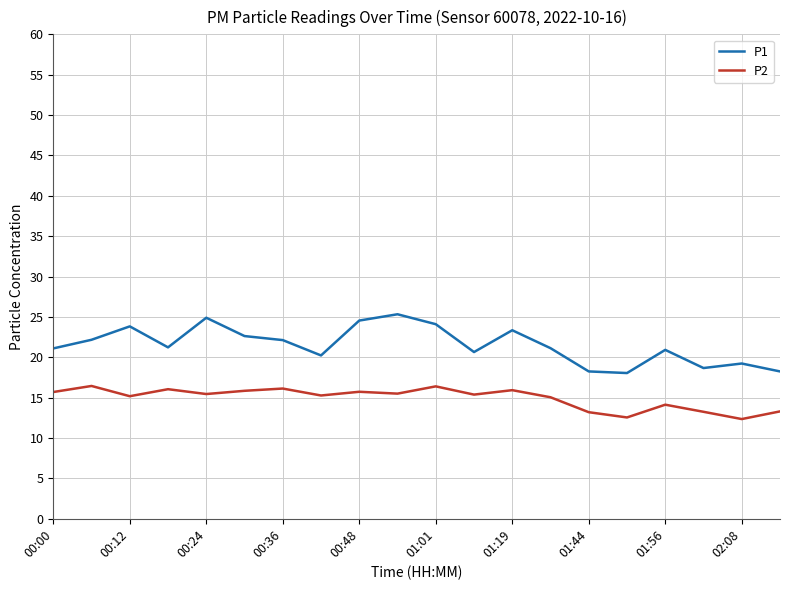

What is the difference between the maximum and minimum values in the P1 series?

7.3